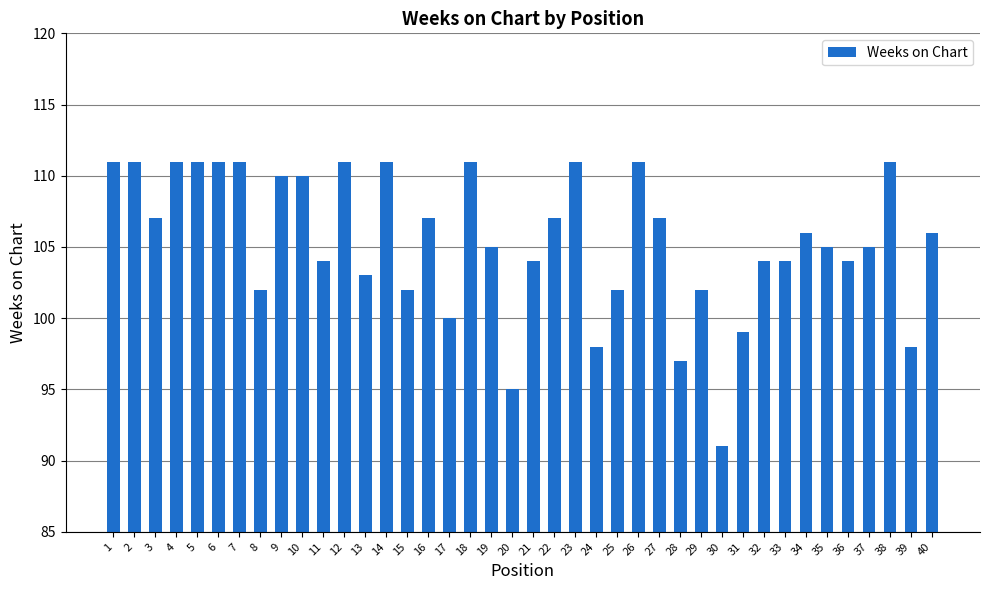

What is the approximate value at 15?

102